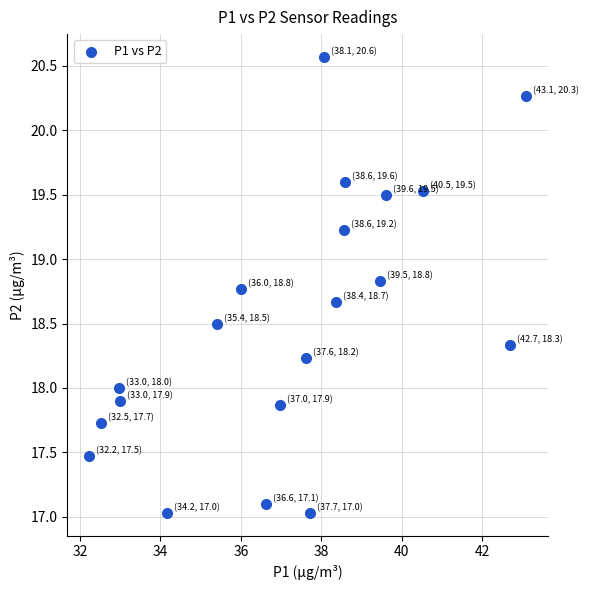

What is the range of Y values (max minus min)?

3.5